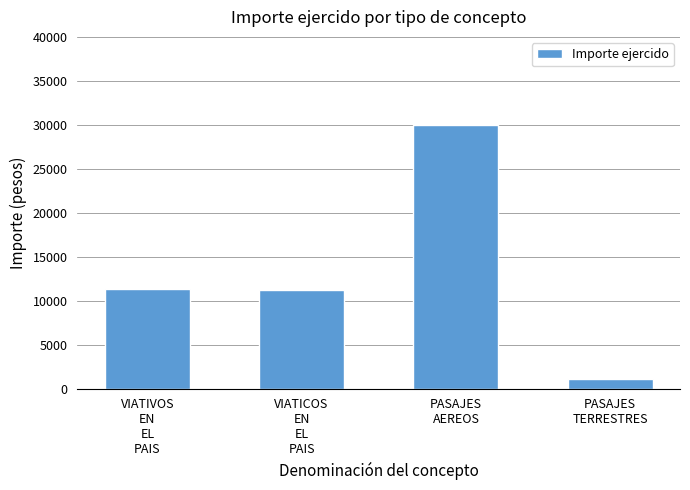

What is the change in value from VIATIVOS
EN
EL
PAIS to PASAJES
TERRESTRES?

-10202